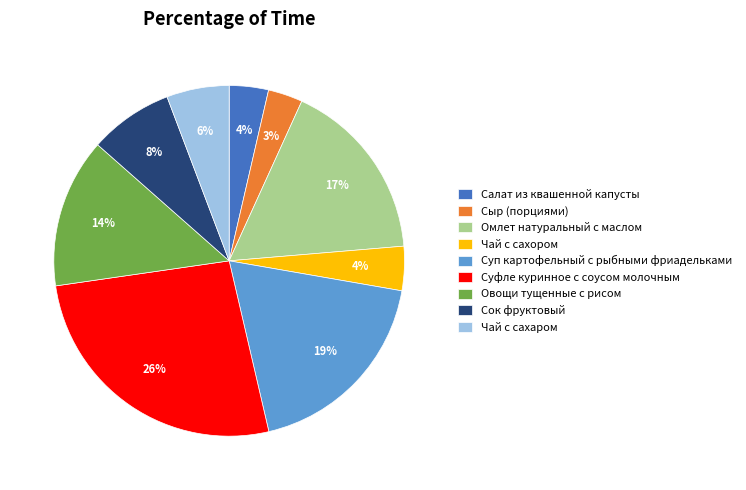

Combined, do Овощи тущенные с рисом and Салат из квашенной капусты account for over 50%?

No